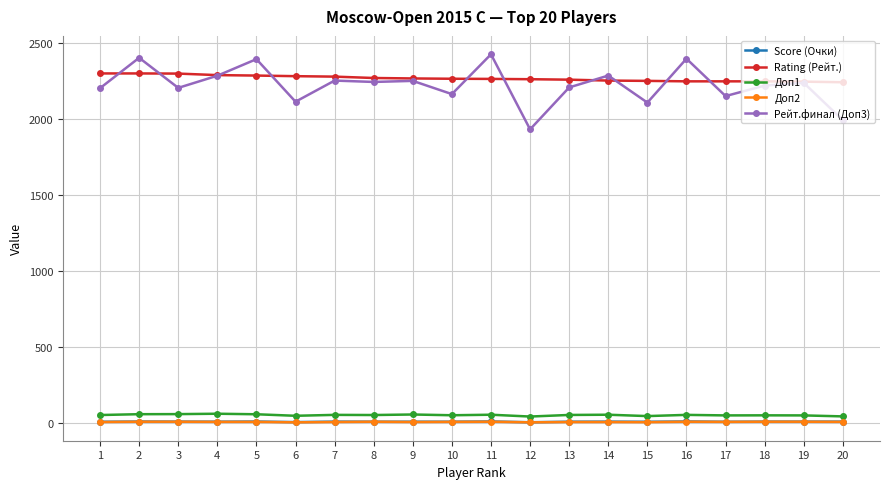

What is the value of the Доп1 point at the 20th from the left?

41.0